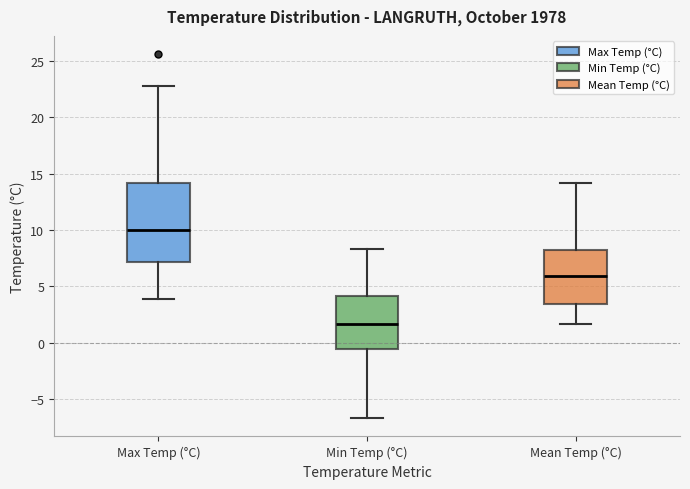

Reading left to right, read every box against the y-axis: the position of its median line, the range the box covers, and the ends of its whiskers. The values are not printed on the chart, so give them approximately, as read against the axis.

Max Temp (°C): median 10.0, box 7.0 to 14.0, whiskers 4.0 to 23.0
Min Temp (°C): median 1.5, box -0.5 to 4.0, whiskers -6.5 to 8.5
Mean Temp (°C): median 6.0, box 3.5 to 8.5, whiskers 1.5 to 14.0